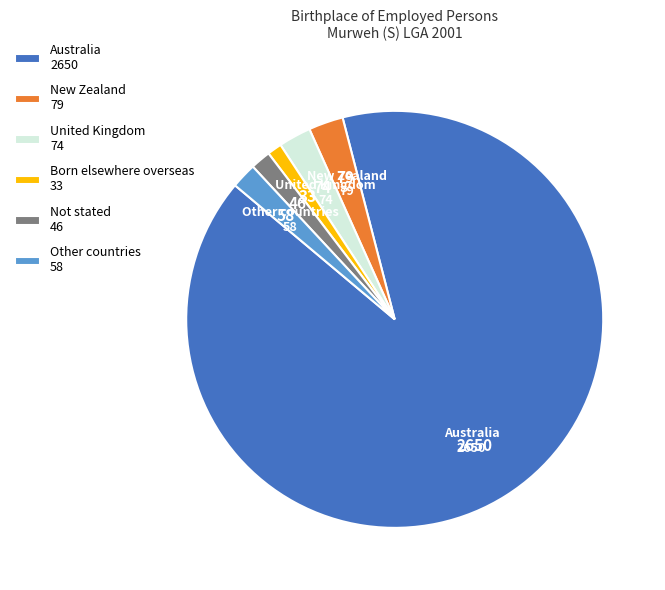

Count the number of slices in the pie.

6